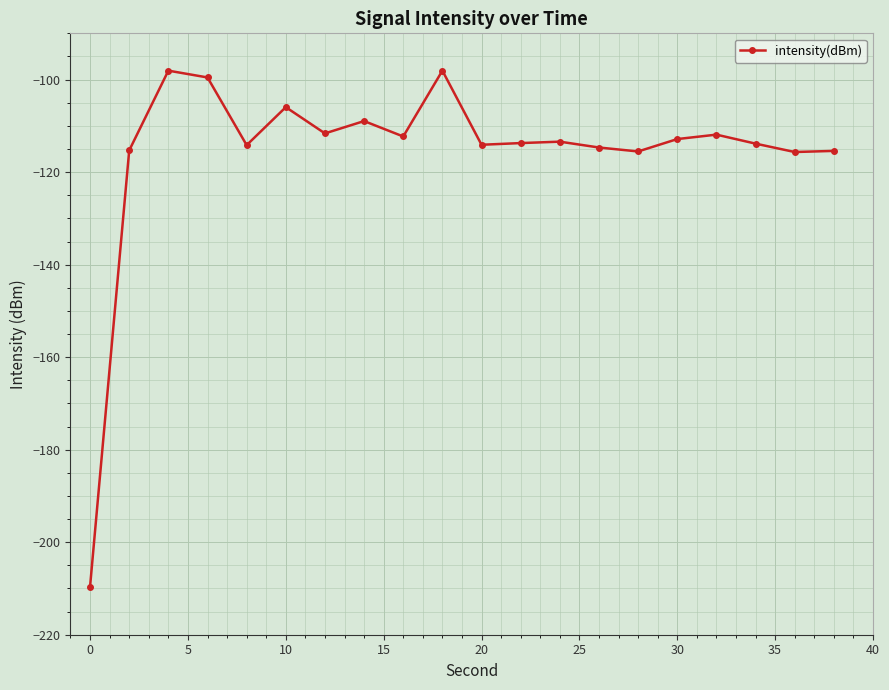

What is the maximum value shown in the chart?

-98.1